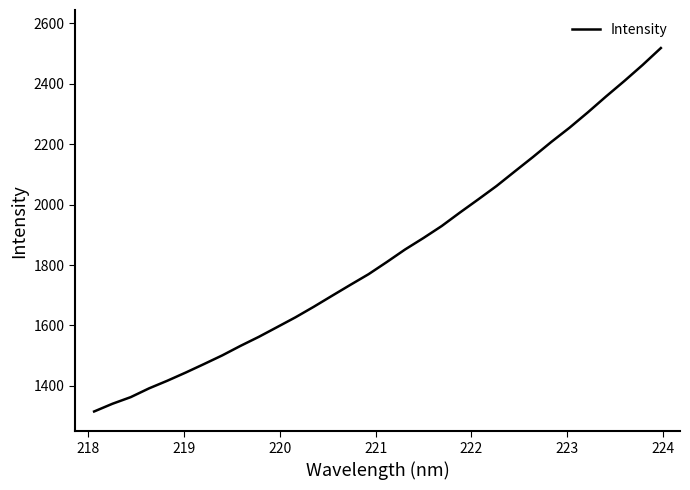

What is the maximum value shown in the chart?

2518.6